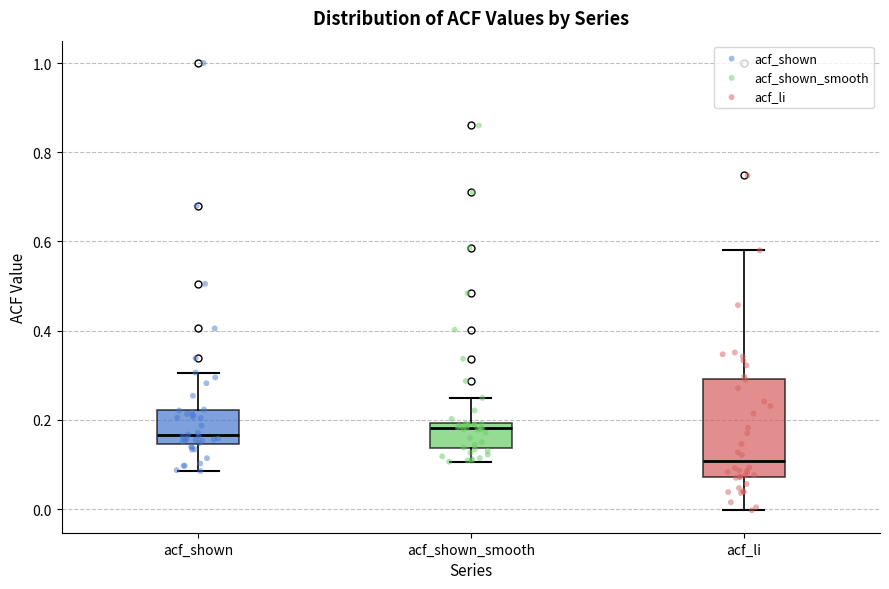

Which box is the tallest, from its lower edge to its upper edge?

acf_li